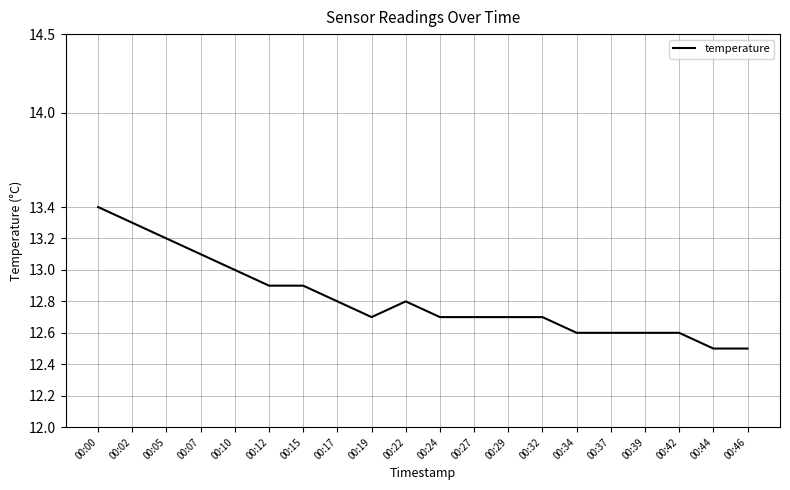

What is the difference between the maximum and minimum values?

0.9